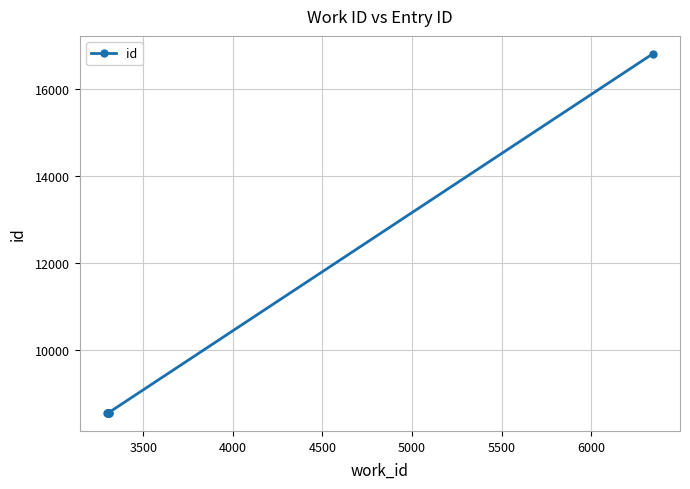

What is the minimum value shown in the chart?

8565